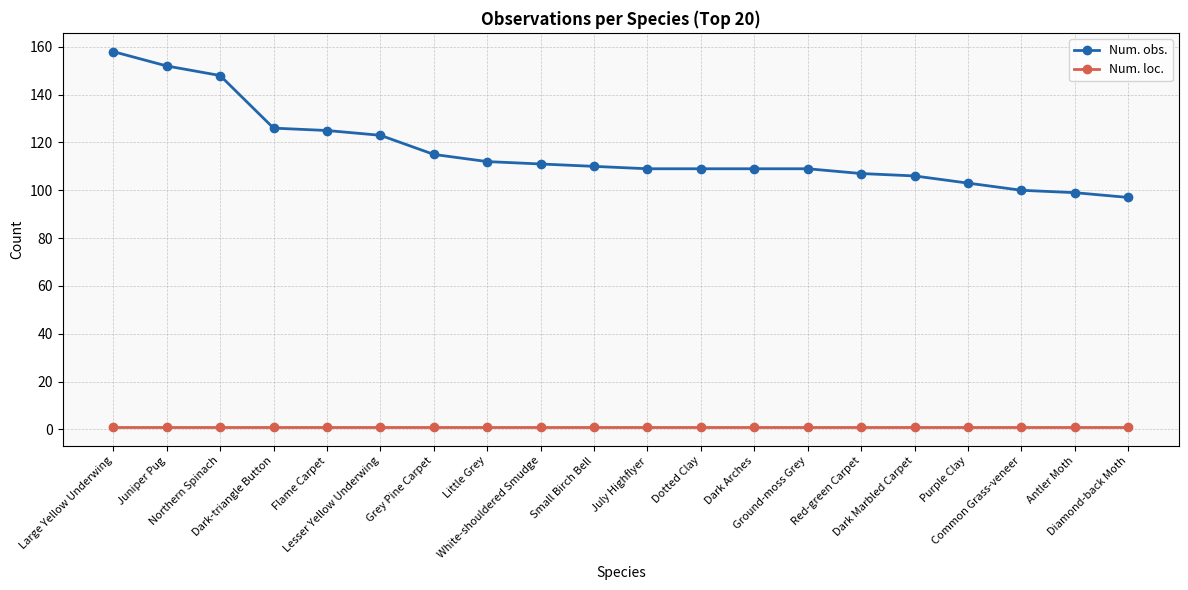

True or false: Num. obs. and Num. loc. cross at least once.

False